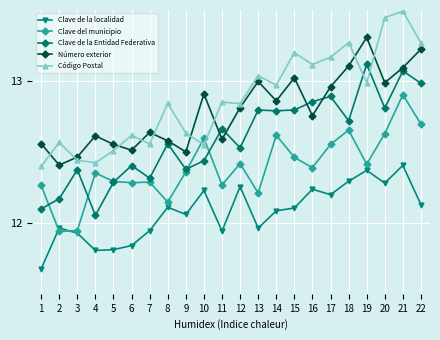

How many interior local valleys does the Clave de la Entidad Federativa series have?

7